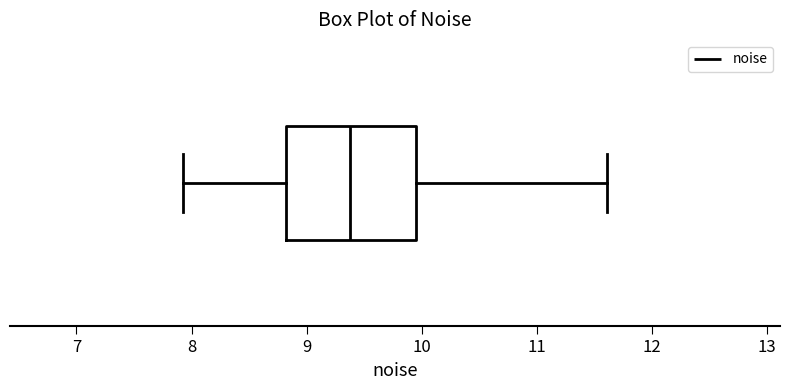

Read this box plot against the x-axis: the position of the median line, the range covered by the box, and the ends of both whiskers. The values are not printed on the chart, so give them approximately, as read against the axis.

median 9.4, box 8.8 to 9.9, whiskers 7.9 to 11.6